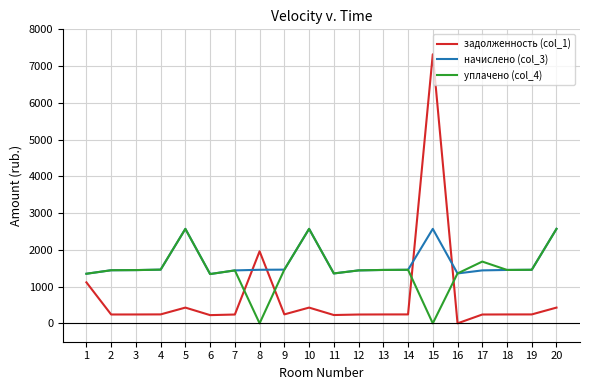

Is this an area chart (filled region under the line)?

No